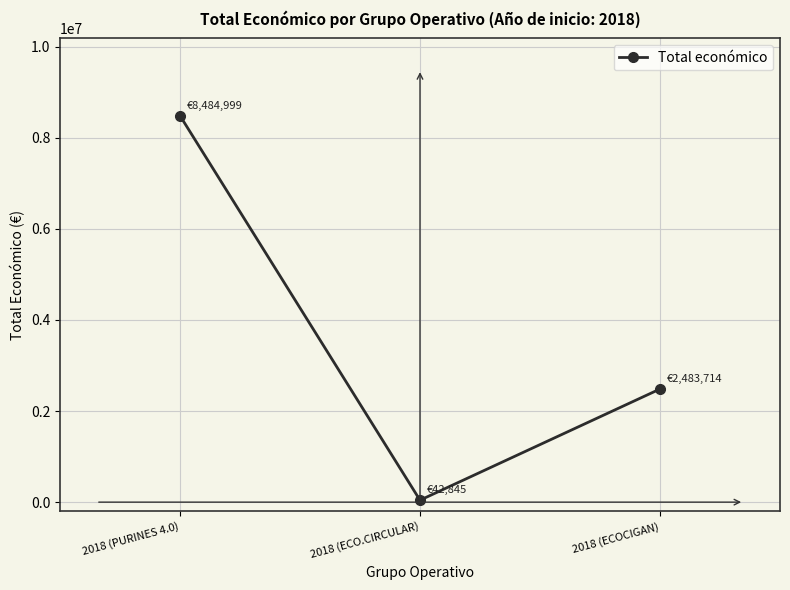

What position from the right is 2018 (PURINES 4.0)?

3